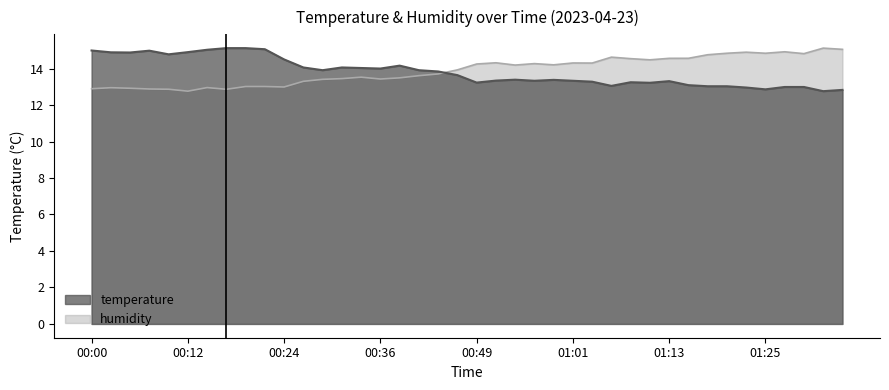

How many intersections are there between humidity and temperature?

1